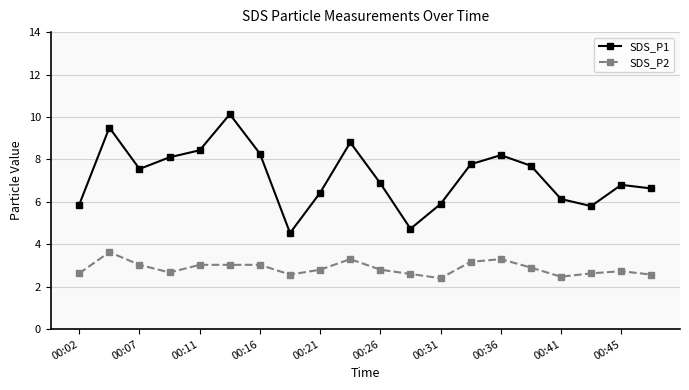

Rank the series by their maximum value, from lowest to highest.

SDS_P2, SDS_P1